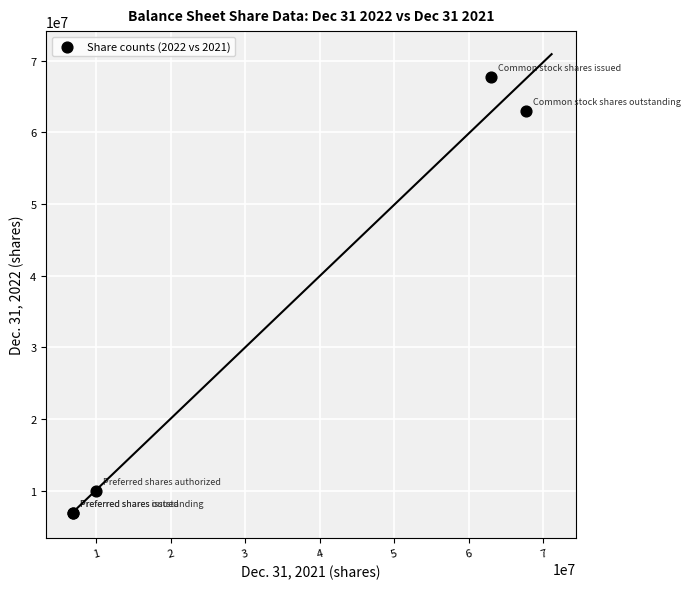

What Y value in the scatter plot is closest to 37286636?

63011700